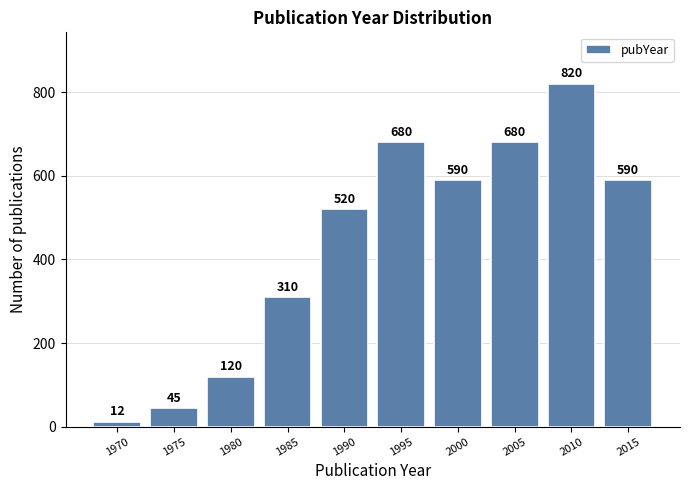

Reading left to right, extract all data points from this chart.

1970=12	1975=45	1980=120	1985=310	1990=520	1995=680	2000=590	2005=680	2010=820	2015=590